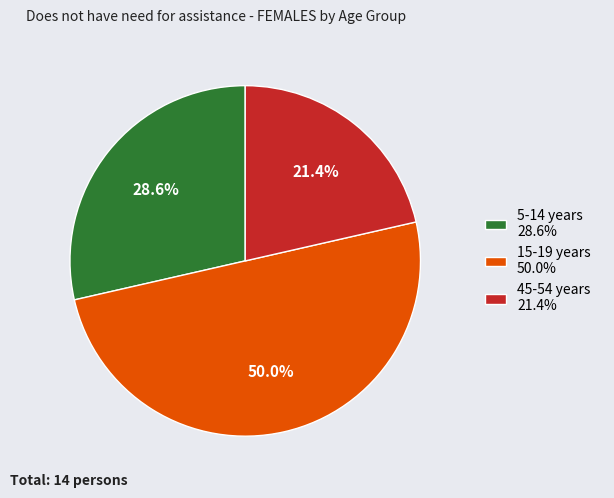

Which has a higher value, 5-14 years 28.6% or 15-19 years 50.0%?

15-19 years 50.0%